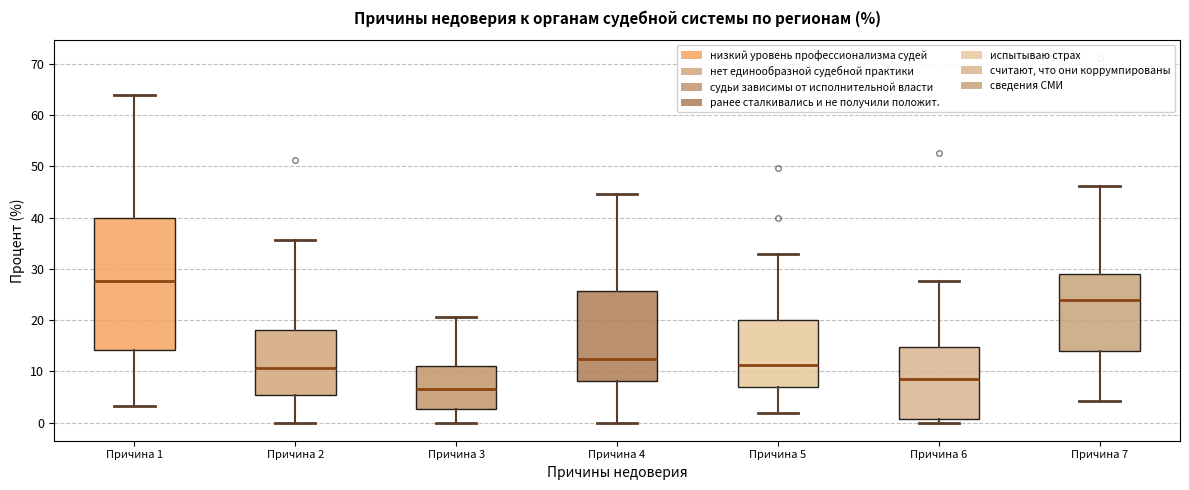

Reading left to right, transcribe this box plot: for each box, give where its median line is, the range the box spans, and where its two whiskers end, as read against the y-axis. The values are not printed on the chart, so give them approximately, as read against the axis.

Причина 1: median 28, box 14 to 40, whiskers 3 to 64
Причина 2: median 11, box 5 to 18, whiskers 0 to 36
Причина 3: median 7, box 3 to 11, whiskers 0 to 21
Причина 4: median 12, box 8 to 26, whiskers 0 to 45
Причина 5: median 11, box 7 to 20, whiskers 2 to 33
Причина 6: median 9, box 1 to 15, whiskers 0 to 28
Причина 7: median 24, box 14 to 29, whiskers 4 to 46